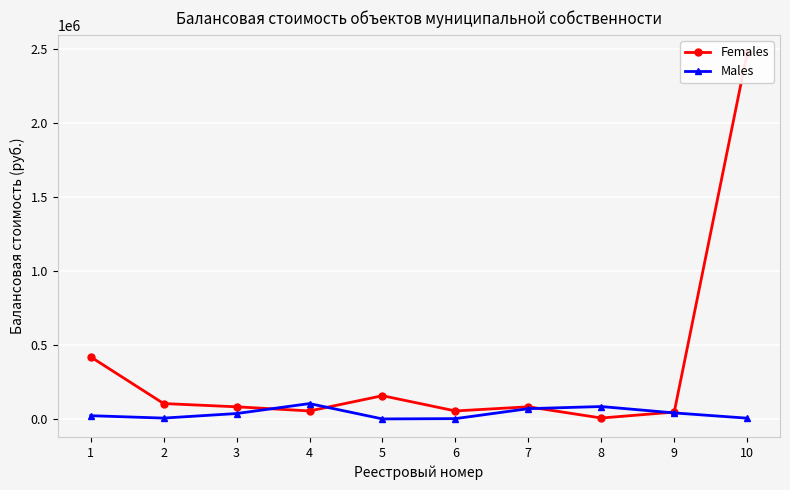

Reading left to right, what are all the values shown in this chart?

Females: 1=421370	2=106000	3=84000	4=56000	5=158973	6=56000	7=84000	8=8179	9=48498	10=2474760
Males: 1=23893	2=7696	3=38592	4=105784	5=2030	6=4086	7=71508	8=85809	9=42701	10=7211